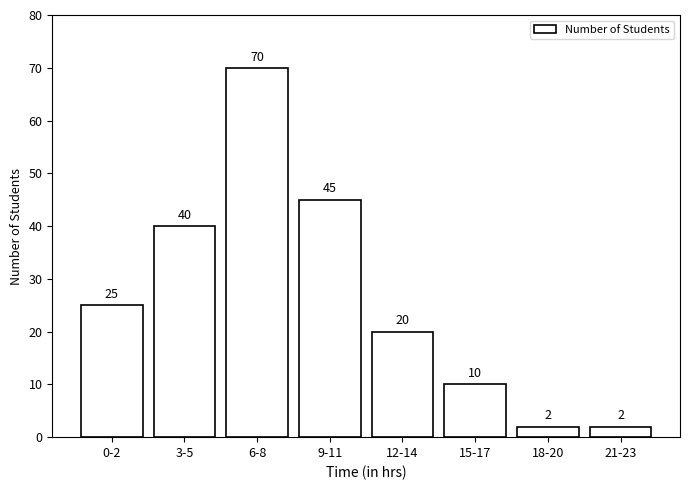

Reading left to right, extract all data points from this chart.

25	40	70	45	20	10	2	2